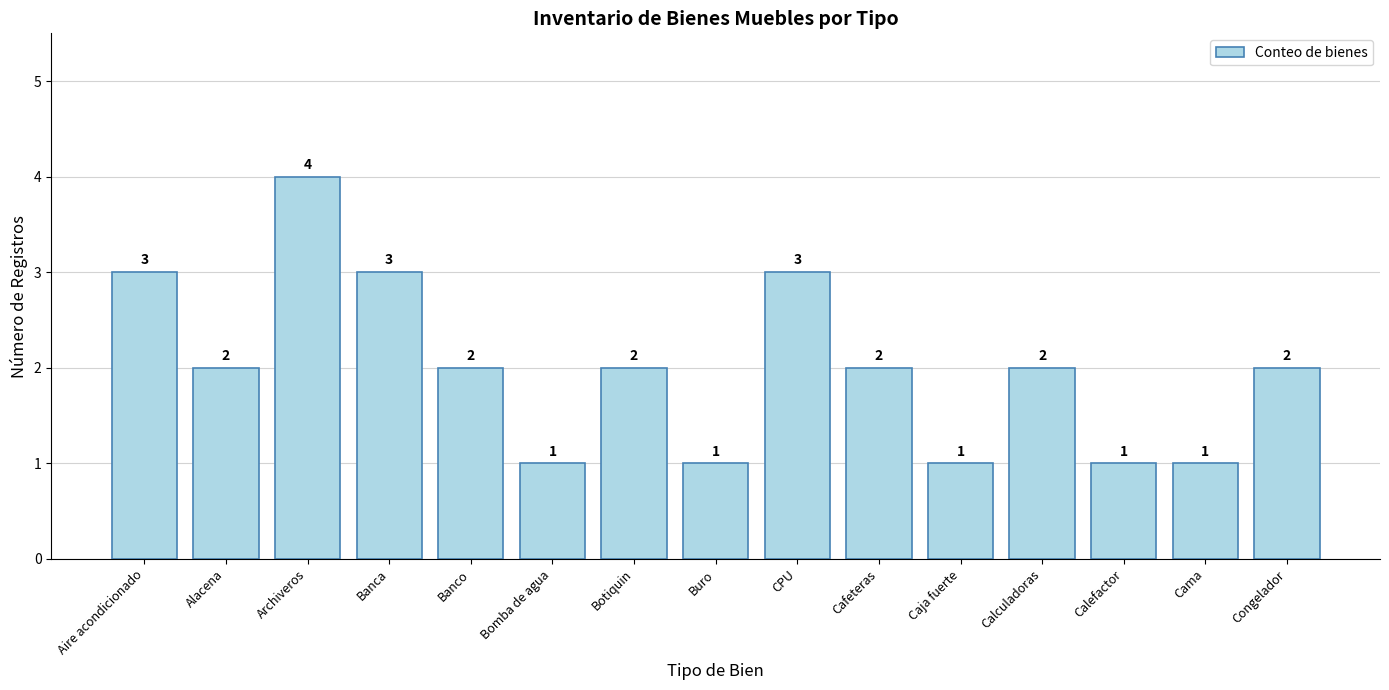

Count the number of categories in the chart.

15